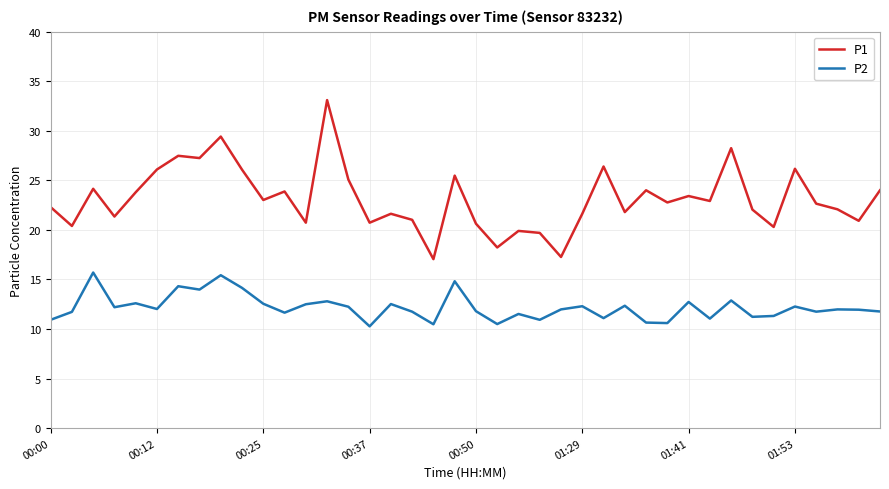

Rank the series by their average value, from highest to lowest.

P1, P2